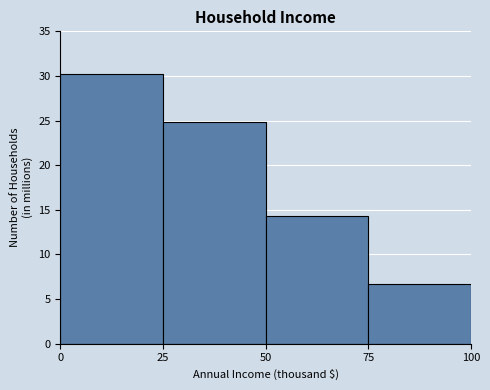

Reading left to right, list every bar in this chart as the range it spans on the x-axis followed by its height. The values are not printed on the chart, so give them approximately, as read against the axis.

0 to 25: 30.0
25 to 50: 25.0
50 to 75: 14.5
75 to 100: 6.5